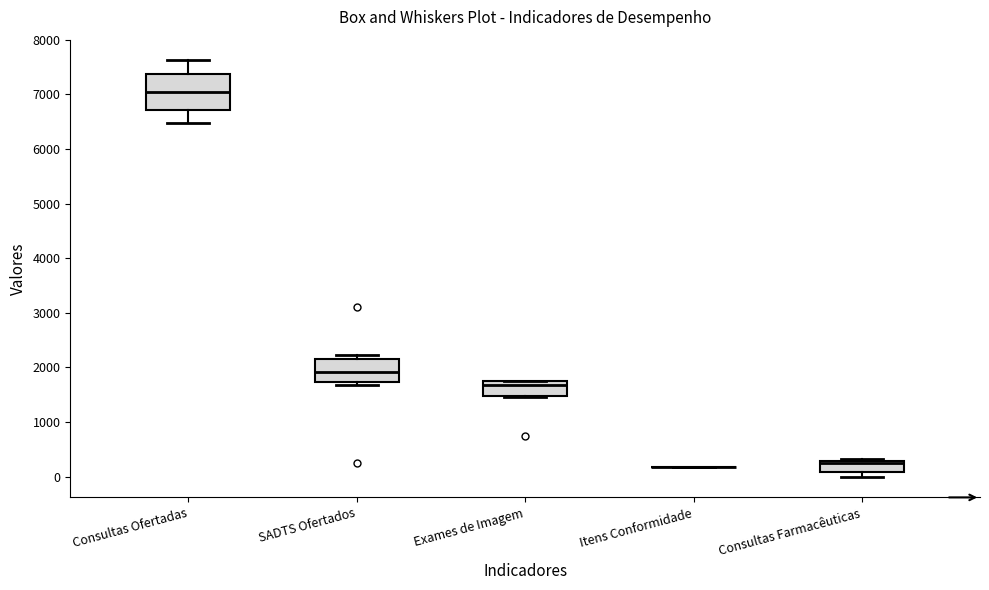

Reading left to right, read every box against the y-axis: the position of its median line, the range the box covers, and the ends of its whiskers. The values are not printed on the chart, so give them approximately, as read against the axis.

Consultas Ofertadas: median 7000, box 6700 to 7400, whiskers 6500 to 7600
SADTS Ofertados: median 1900, box 1700 to 2200, whiskers 1700 (just below the box's lower edge) to 2200 (just above the box's upper edge)
Exames de Imagem: median 1700, box 1500 to 1800, whiskers 1500 (just below the box's lower edge) to 1800
Itens Conformidade: box collapsed to a line at 200, whiskers 200 to 200
Consultas Farmacêuticas: median 200, box 100 to 300, whiskers 0 to 300 (just above the box's upper edge)